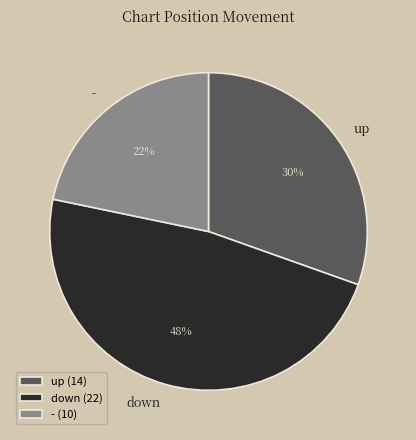

To the nearest percent, what is the difference between the down and - slice percentages?

26%